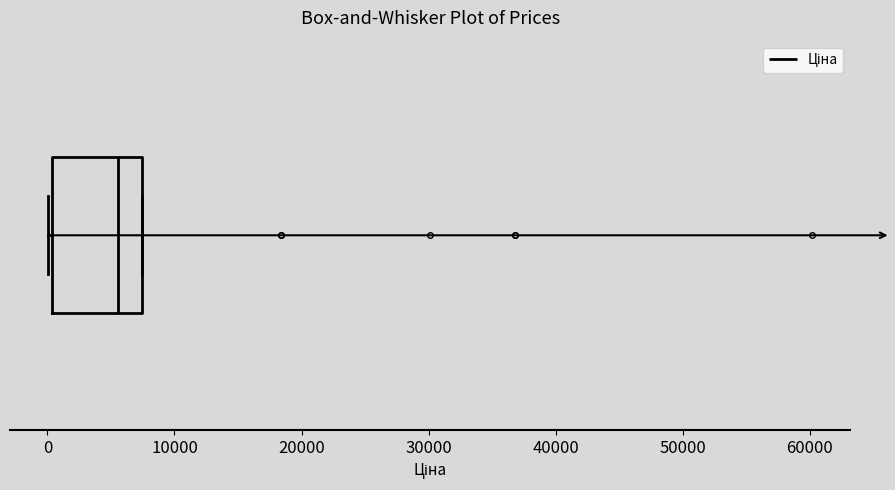

Read this box plot against the x-axis: the position of the median line, the range covered by the box, and the ends of both whiskers. The values are not printed on the chart, so give them approximately, as read against the axis.

median 6000, box 0 to 7000, whiskers 0 (just left of the box's left edge) to 7000